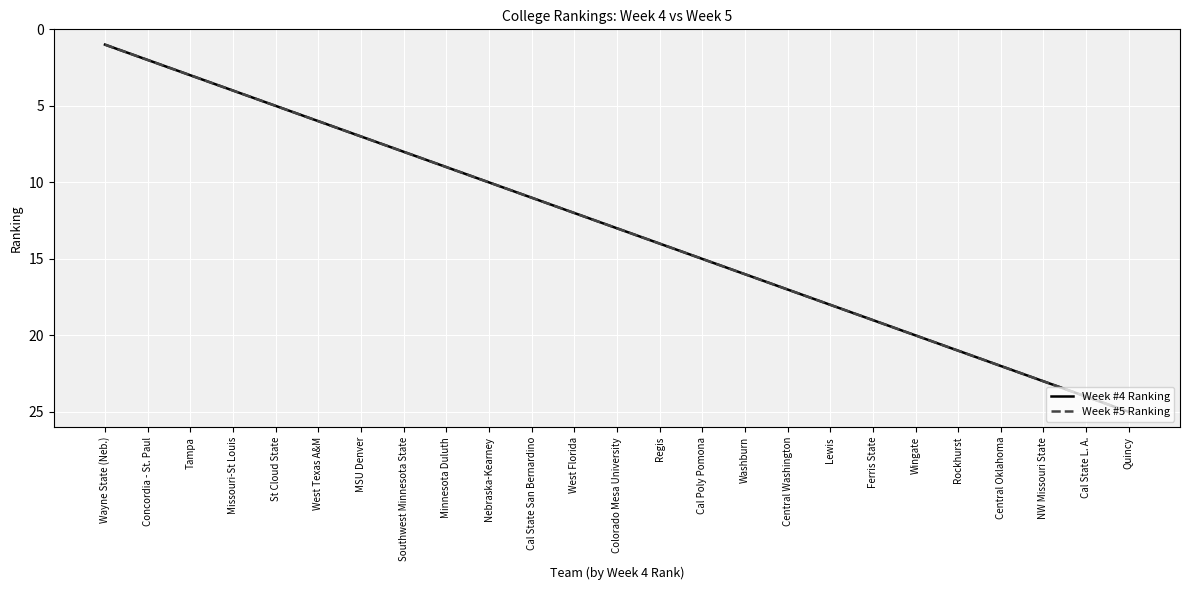

Does the chart display data point markers on the line(s)?

No